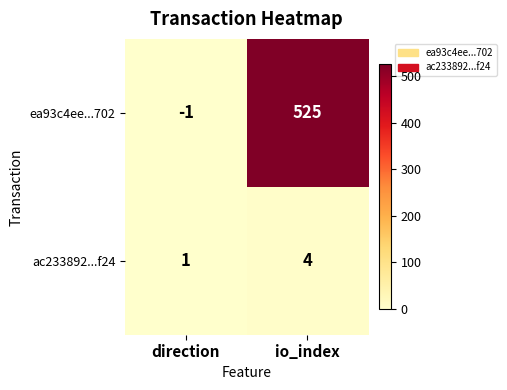

Which label corresponds to the smallest value in the chart?

direction